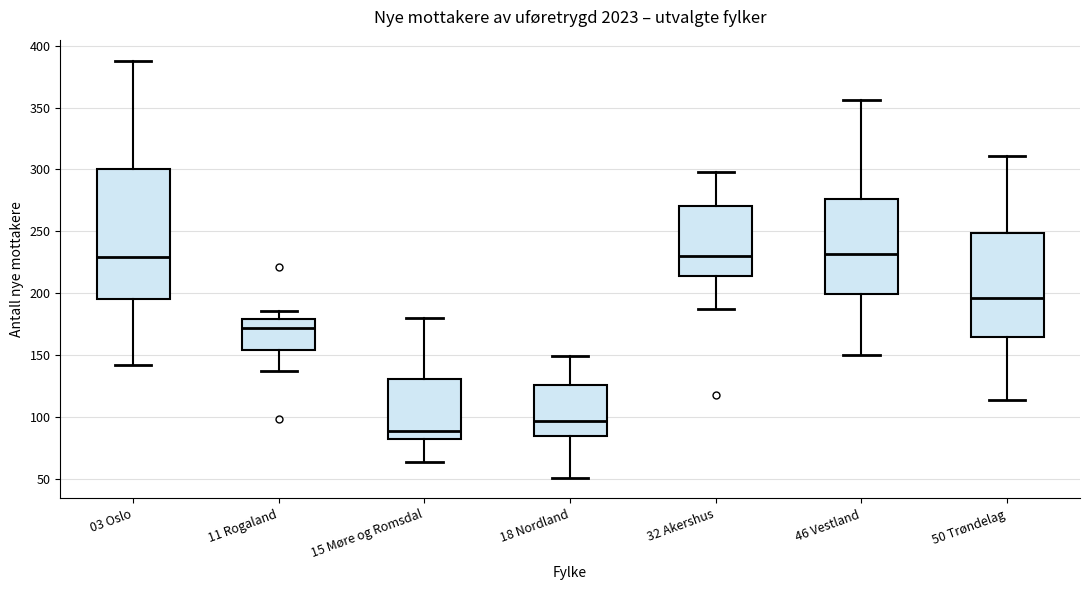

Which box has the lowest median line?

15 Møre og Romsdal